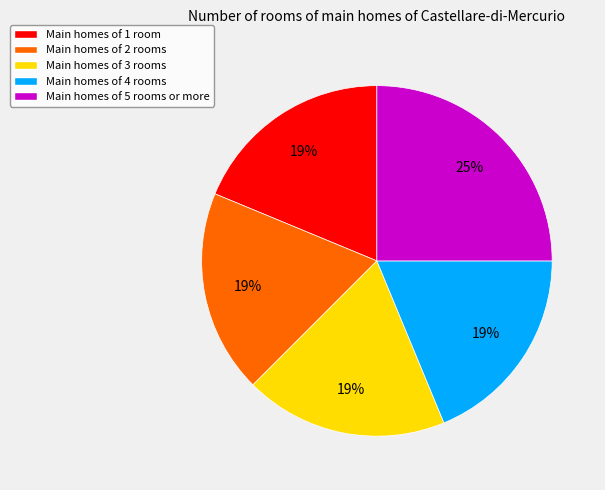

What percentage is the Main homes of 4 rooms slice, to the nearest percent?

19%